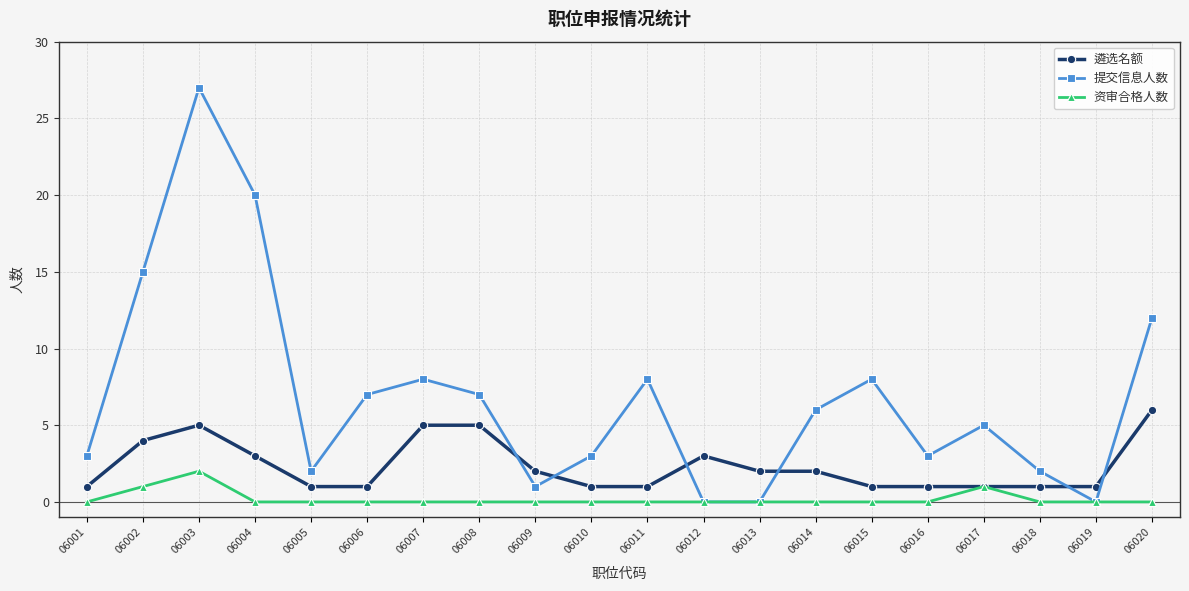

How many lines are shown in the chart?

3